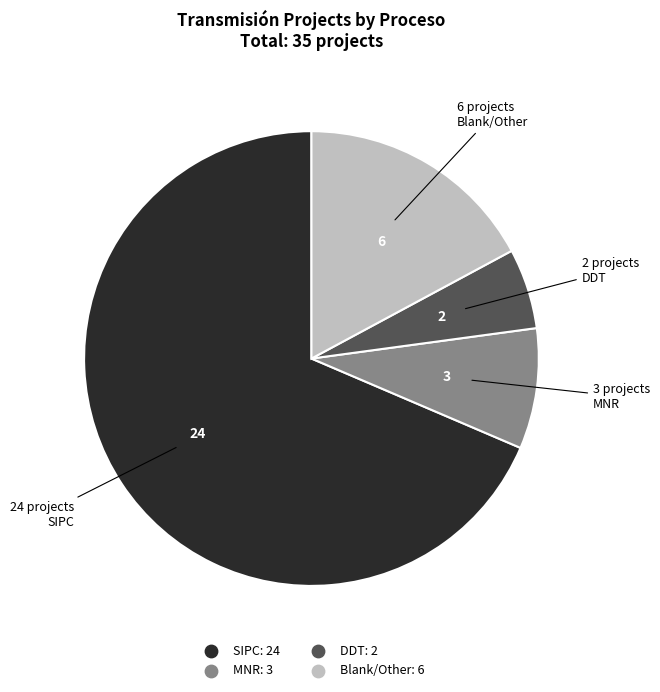

Count the number of slices in the pie.

4